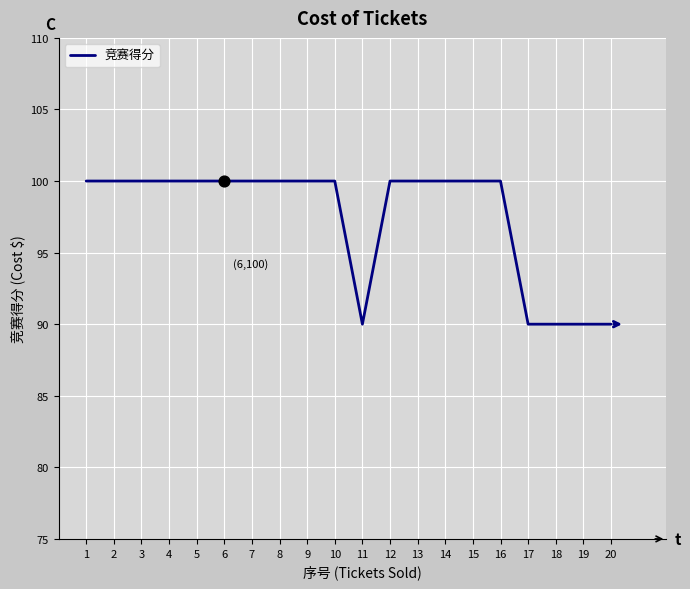

What is the ratio of the value at 6 to the value at 5?

1.0